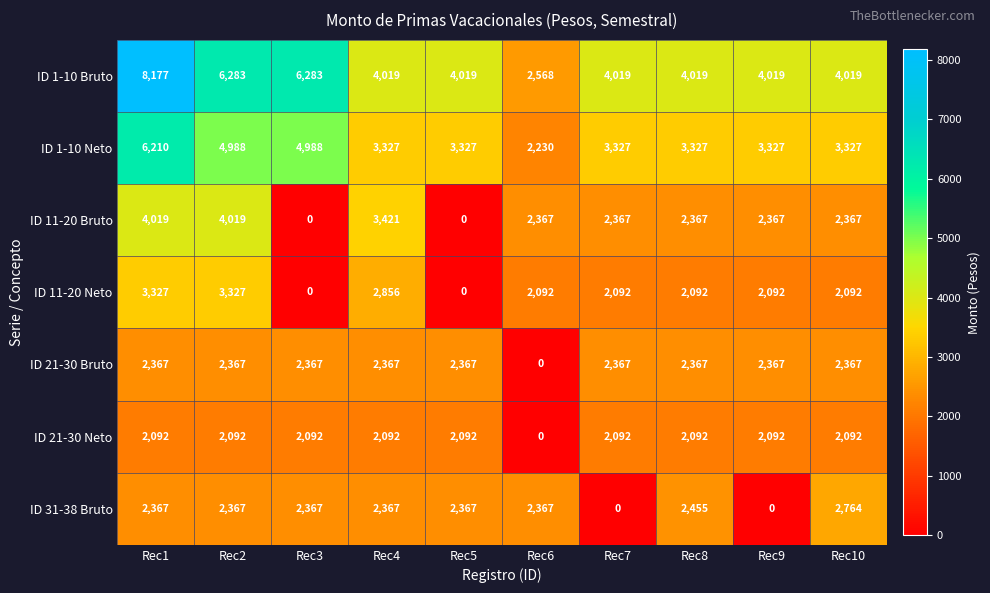

Read the ID 11-20 Bruto value at Rec2, to the nearest 10.

4020